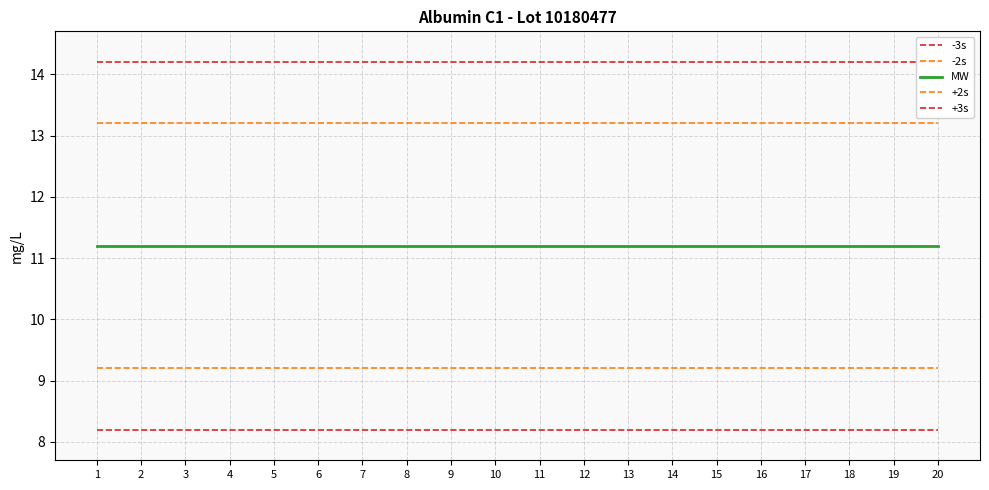

Is it true that -2s equals 9.2 at 14?

True